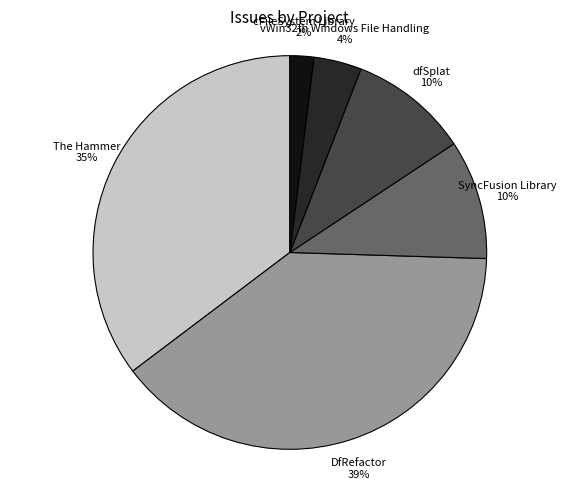

How many segments does this pie chart have?

6